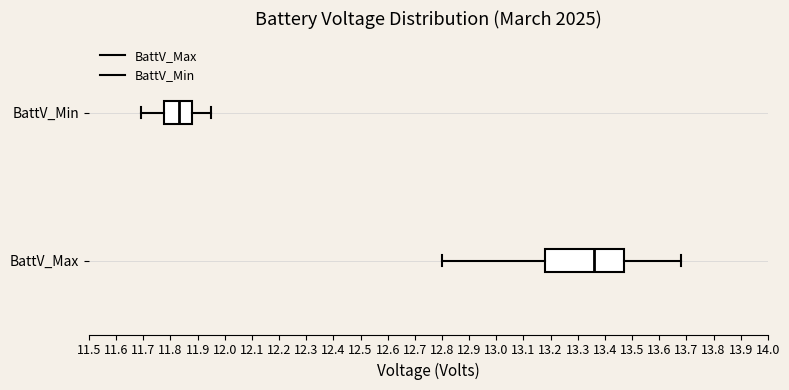

Reading bottom to top, read every box against the x-axis: the position of its median line, the range the box covers, and the ends of its whiskers. The values are not printed on the chart, so give them approximately, as read against the axis.

BattV_Max: median 13.36, box 13.18 to 13.47, whiskers 12.80 to 13.68
BattV_Min: median 11.83, box 11.78 to 11.88, whiskers 11.69 to 11.95